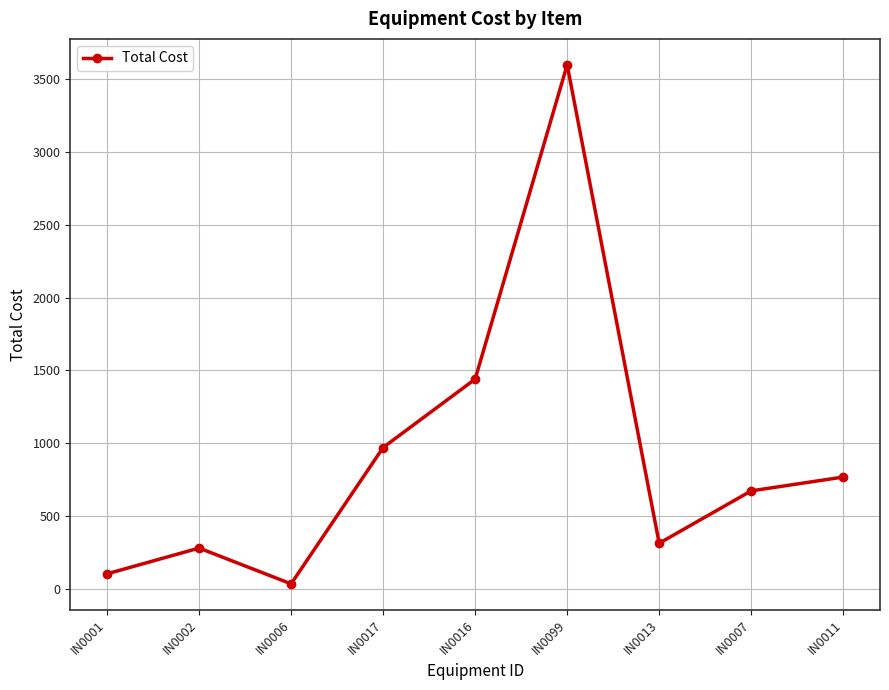

How many data points are less than 672?

4